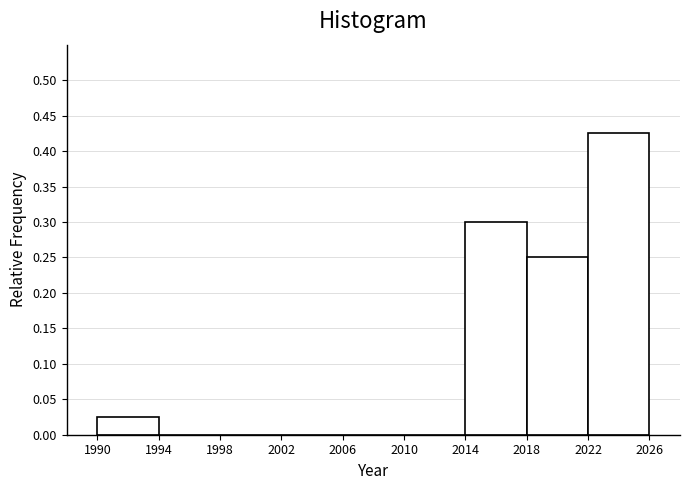

Reading left to right, transcribe this chart: for each bar, give the range it covers on the x-axis and its height. The values are not printed on the chart, so give them approximately, as read against the axis.

1990 to 1994: 0.025
1994 to 1998: 0
1998 to 2002: 0
2002 to 2006: 0
2006 to 2010: 0
2010 to 2014: 0
2014 to 2018: 0.300
2018 to 2022: 0.250
2022 to 2026: 0.425